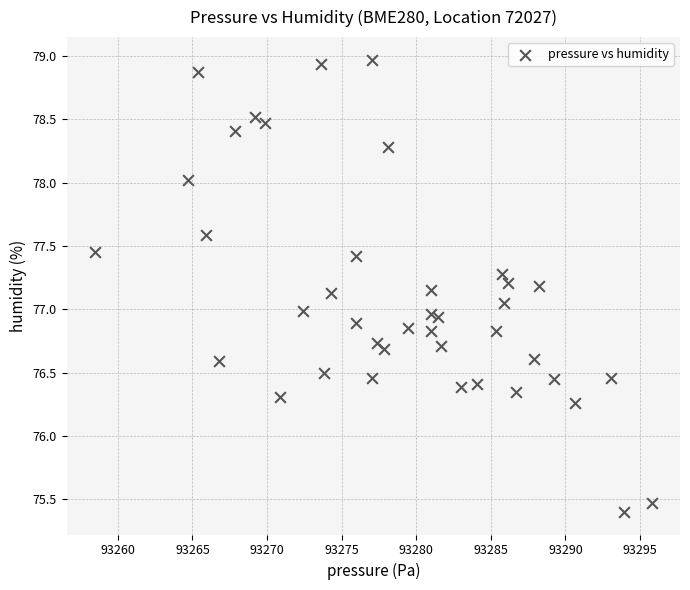

What is the range of Y values (max minus min)?

3.6